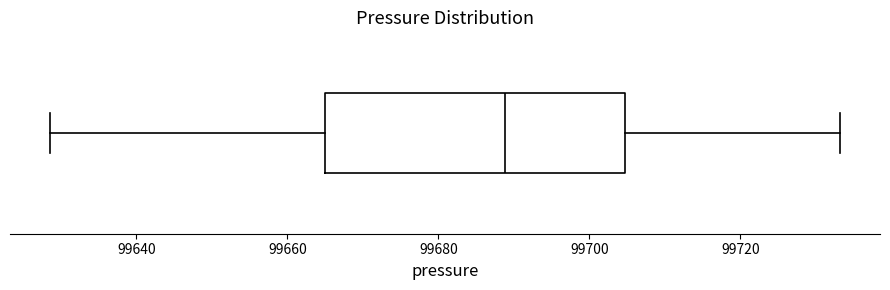

Read this box plot against the x-axis: the position of the median line, the range covered by the box, and the ends of both whiskers. The values are not printed on the chart, so give them approximately, as read against the axis.

median 99688, box 99664 to 99704, whiskers 99628 to 99734